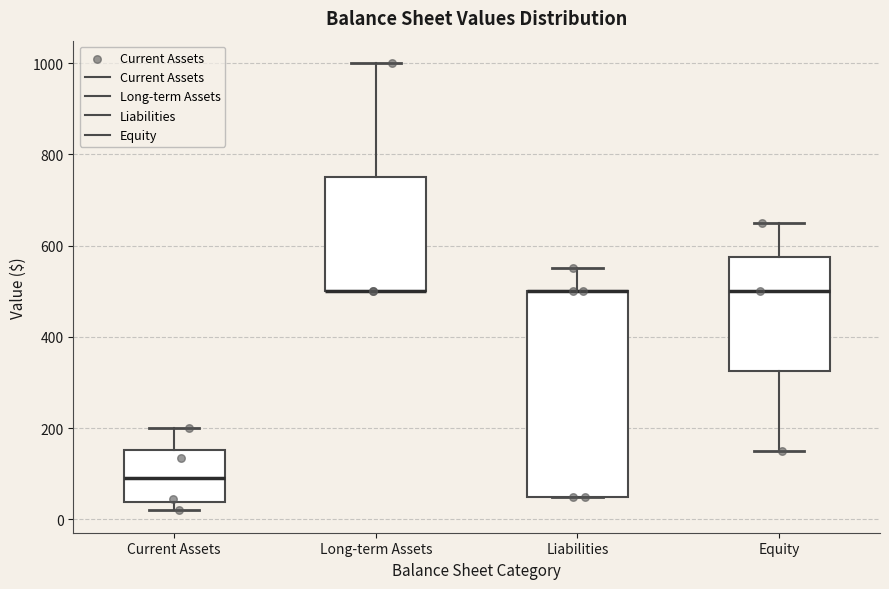

Which box is the tallest, from its lower edge to its upper edge?

Liabilities